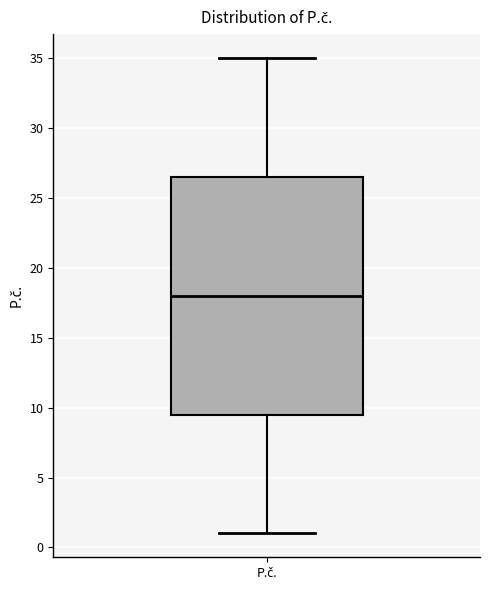

Transcribe this box plot: give where the median line is, the range the box spans, and where the two whiskers end, as read against the y-axis. The values are not printed on the chart, so give them approximately, as read against the axis.

median 18.0, box 9.5 to 26.5, whiskers 1.0 to 35.0